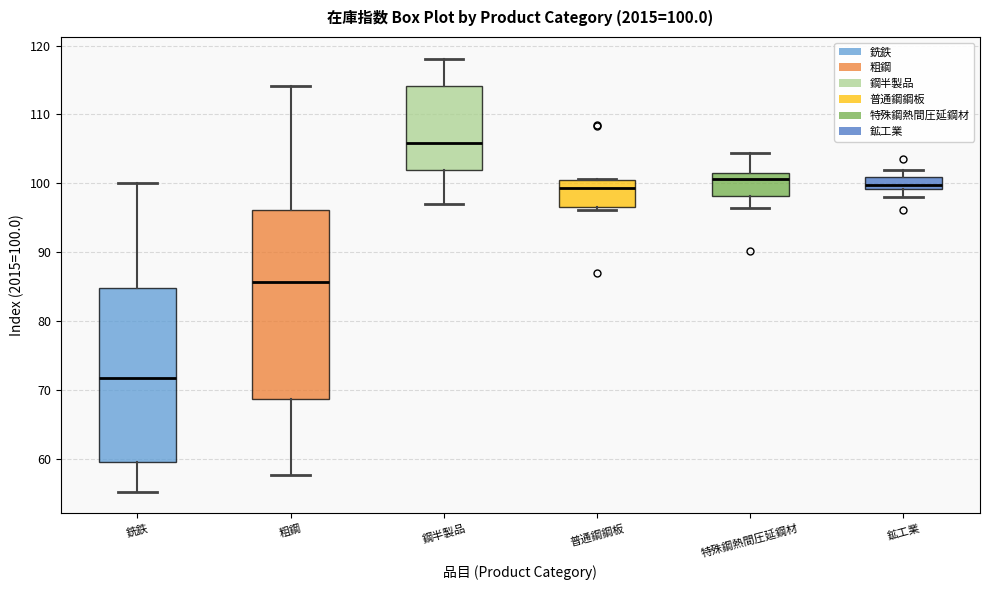

Which box has the lowest median line?

銑鉄